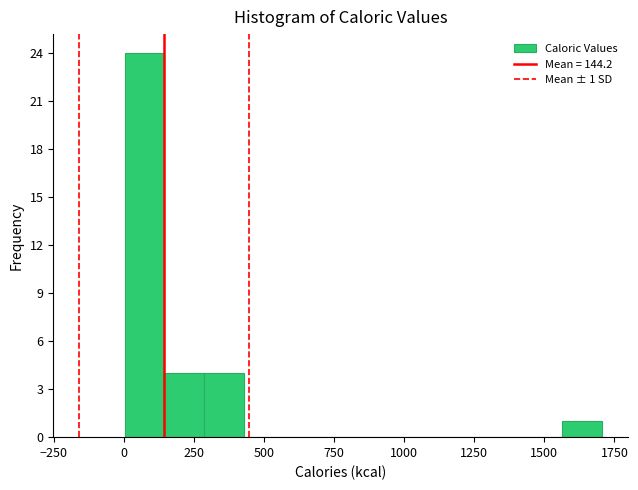

Around what value on the x-axis is the tallest bar? Give the approximate position of its centre, as read against the axis.

50